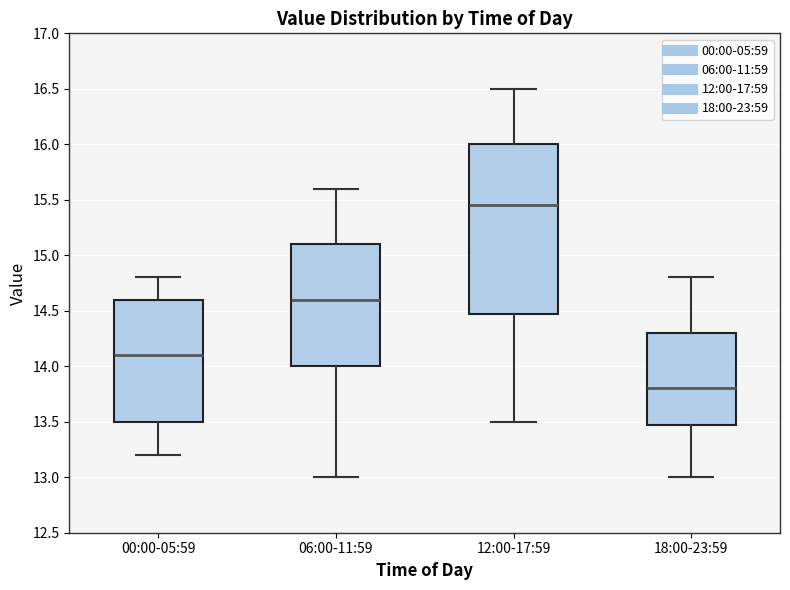

Reading left to right, read every box against the y-axis: the position of its median line, the range the box covers, and the ends of its whiskers. The values are not printed on the chart, so give them approximately, as read against the axis.

00:00-05:59: median 14.10, box 13.50 to 14.60, whiskers 13.20 to 14.80
06:00-11:59: median 14.60, box 14.00 to 15.10, whiskers 13.00 to 15.60
12:00-17:59: median 15.45, box 14.50 to 16.00, whiskers 13.50 to 16.50
18:00-23:59: median 13.80, box 13.50 to 14.30, whiskers 13.00 to 14.80